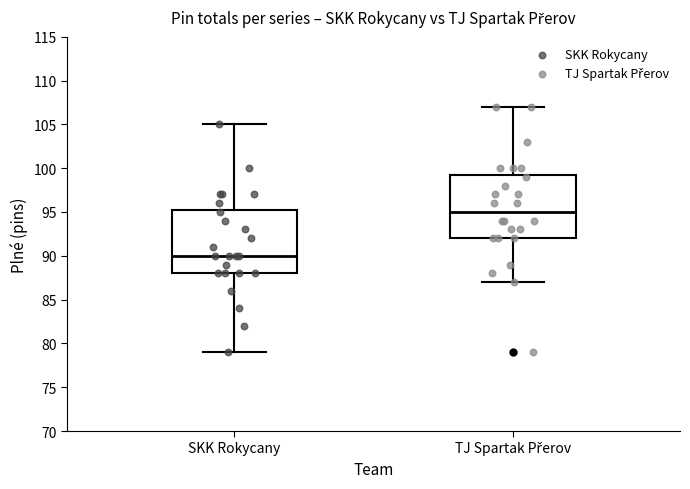

Reading left to right, transcribe this box plot: for each box, give where its median line is, the range the box spans, and where its two whiskers end, as read against the y-axis. The values are not printed on the chart, so give them approximately, as read against the axis.

SKK Rokycany: median 90.0, box 88.0 to 95.5, whiskers 79.0 to 105.0
TJ Spartak Přerov: median 95.0, box 92.0 to 99.5, whiskers 87.0 to 107.0